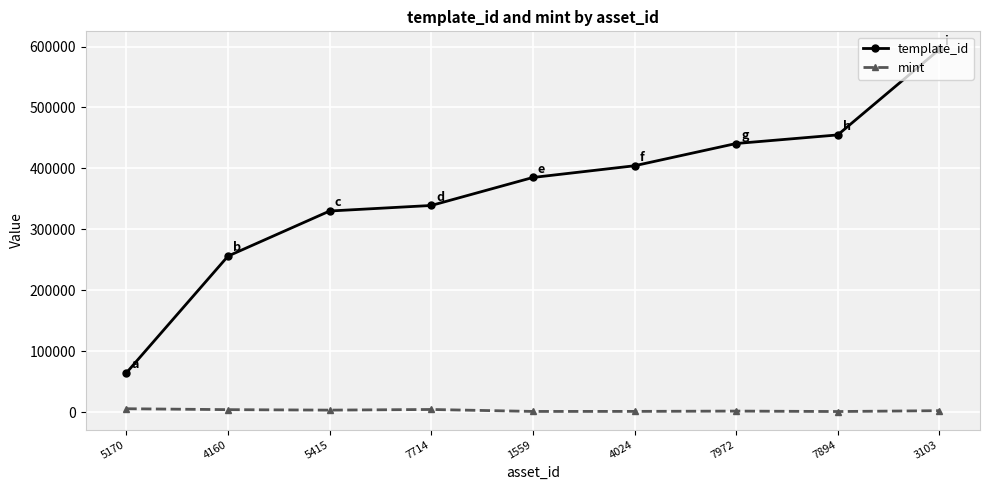

True or false: template_id has more than 2 interior local peaks.

False